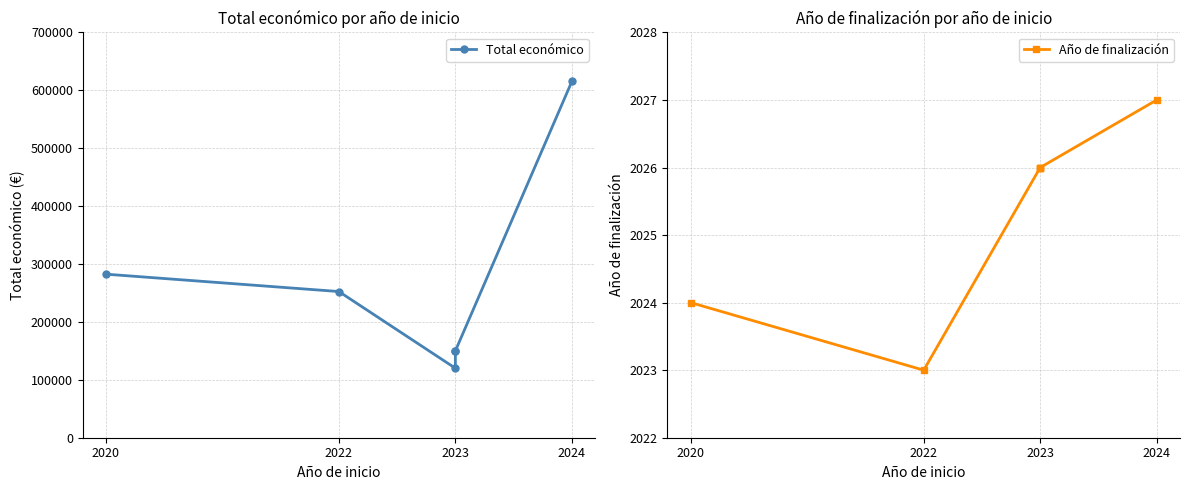

True or false: Total económico and Año de finalización cross at least once.

False